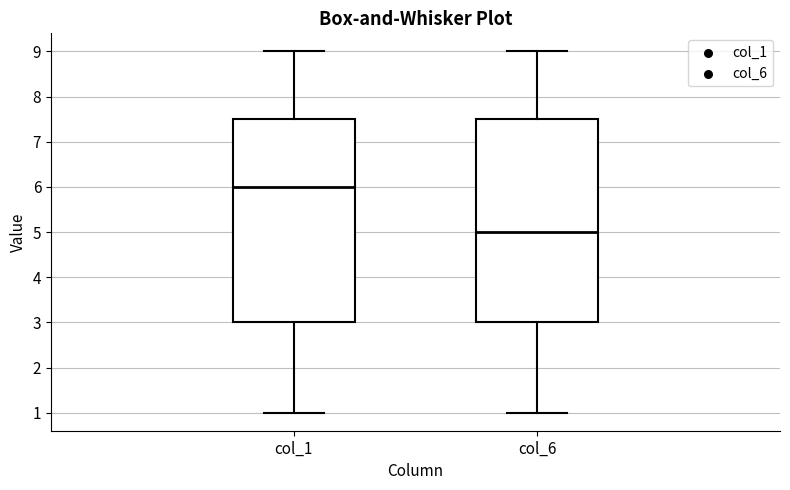

Reading left to right, transcribe this box plot: for each box, give where its median line is, the range the box spans, and where its two whiskers end, as read against the y-axis. The values are not printed on the chart, so give them approximately, as read against the axis.

col_1: median 6.0, box 3.0 to 7.5, whiskers 1.0 to 9.0
col_6: median 5.0, box 3.0 to 7.5, whiskers 1.0 to 9.0